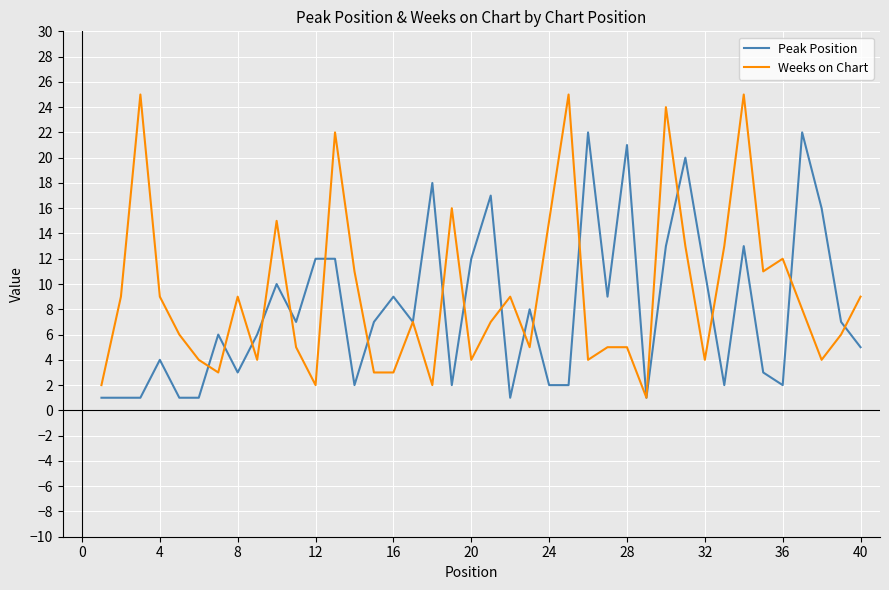

Count the number of categories in the chart.

40